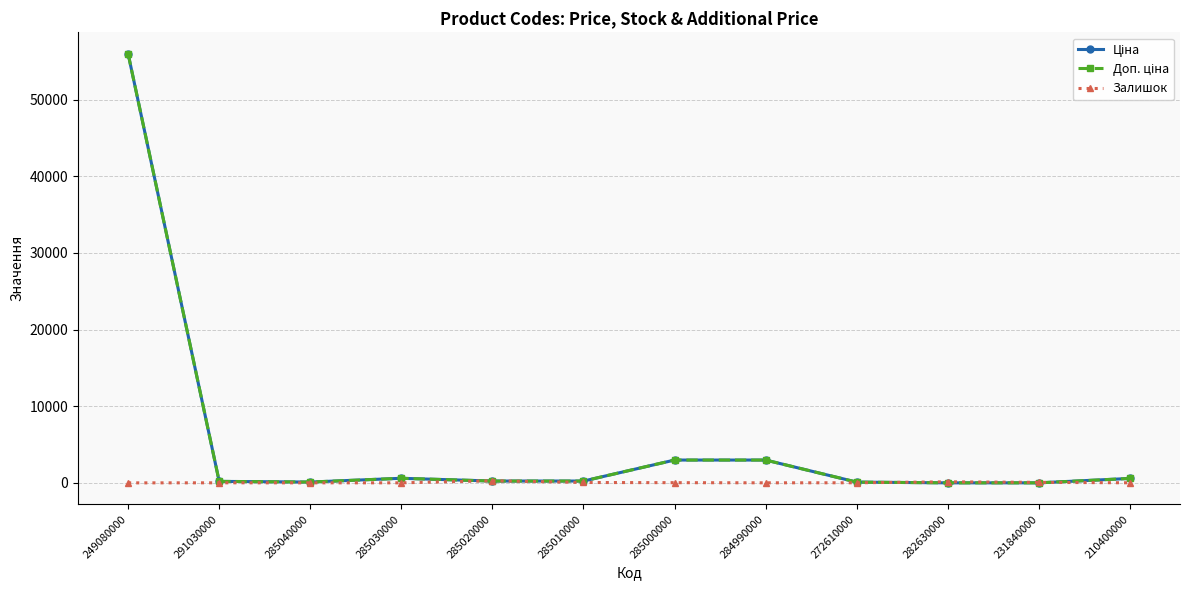

What is the total value across all series at 249080000?

111939.0